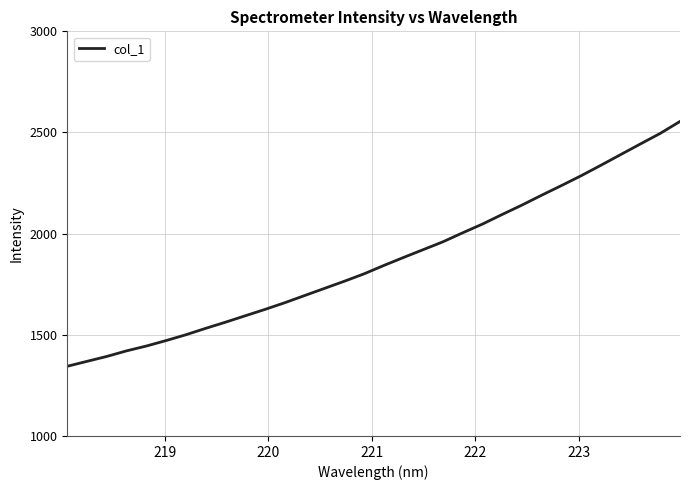

What is the greatest value displayed?

2554.6